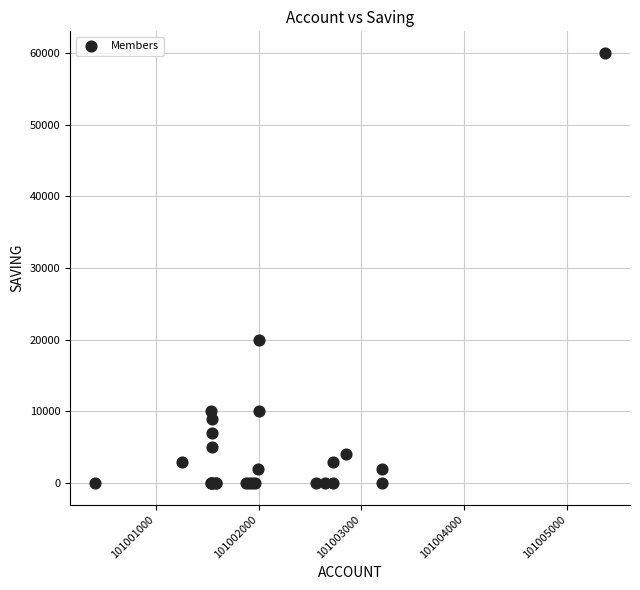

What Y value in the scatter plot is closest to 30000?

20000